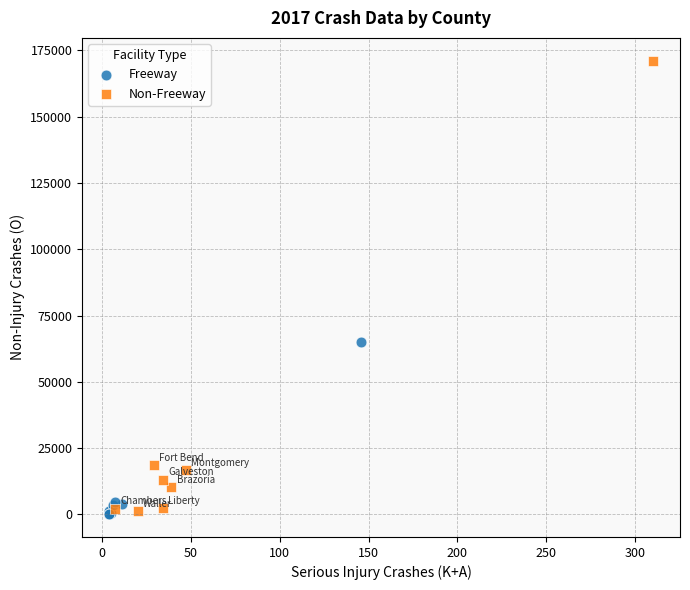

Which series has the largest Y range (max minus min)?

Non-Freeway